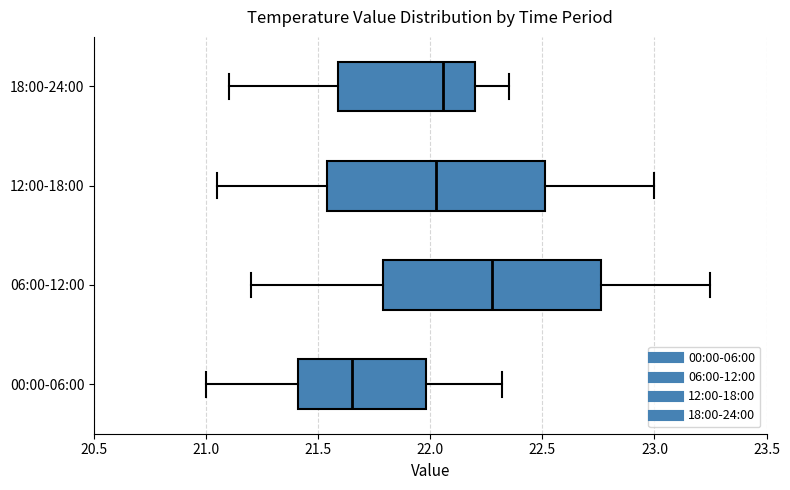

Reading bottom to top, transcribe this box plot: for each box, give where its median line is, the range the box spans, and where its two whiskers end, as read against the x-axis. The values are not printed on the chart, so give them approximately, as read against the axis.

00:00-06:00: median 21.65, box 21.40 to 22.00, whiskers 21.00 to 22.30
06:00-12:00: median 22.30, box 21.80 to 22.75, whiskers 21.20 to 23.25
12:00-18:00: median 22.05, box 21.55 to 22.50, whiskers 21.05 to 23.00
18:00-24:00: median 22.05, box 21.60 to 22.20, whiskers 21.10 to 22.35